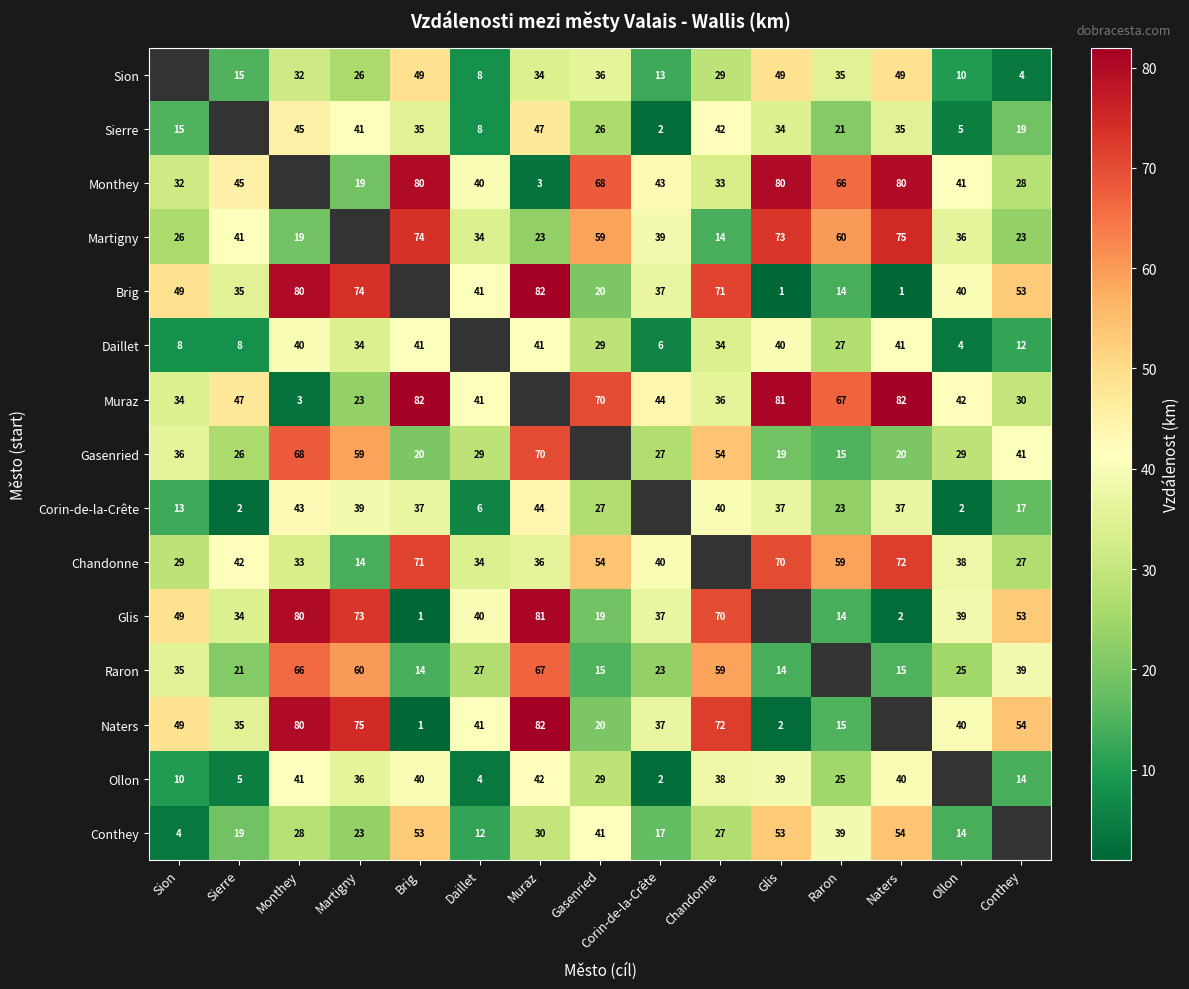

Is it true that Daillet equals 40 at Glis?

True